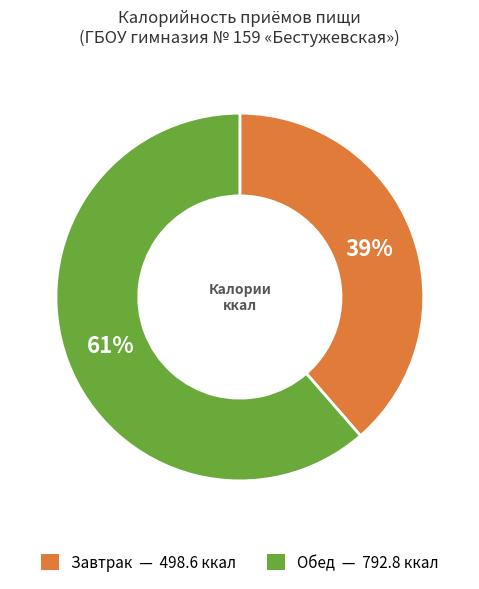

How many slices are in this pie chart?

2